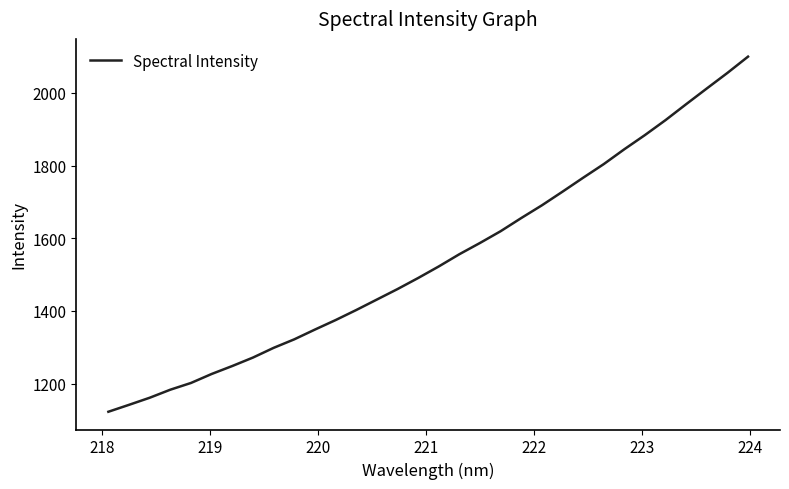

What is the maximum value shown in the chart?

2099.8